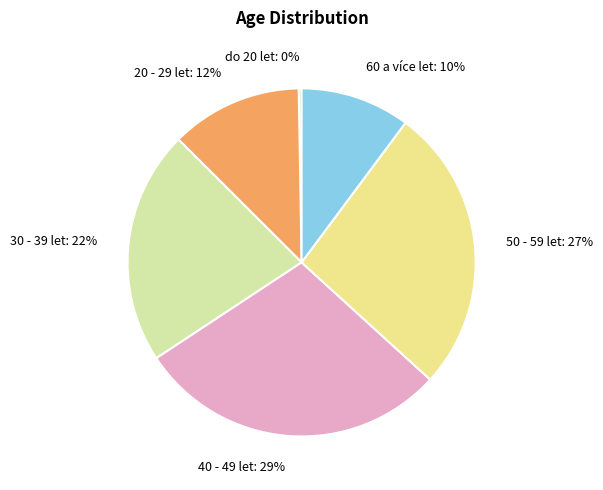

Which has a higher value, 30 - 39 let: 22% or 20 - 29 let: 12%?

30 - 39 let: 22%